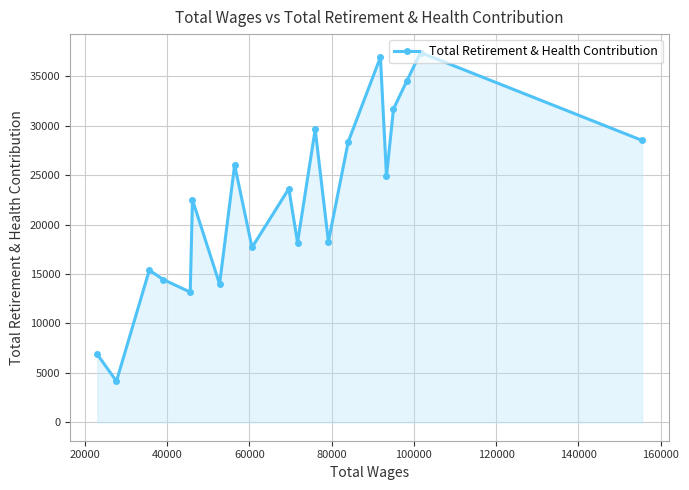

How many lines are shown in the chart?

1